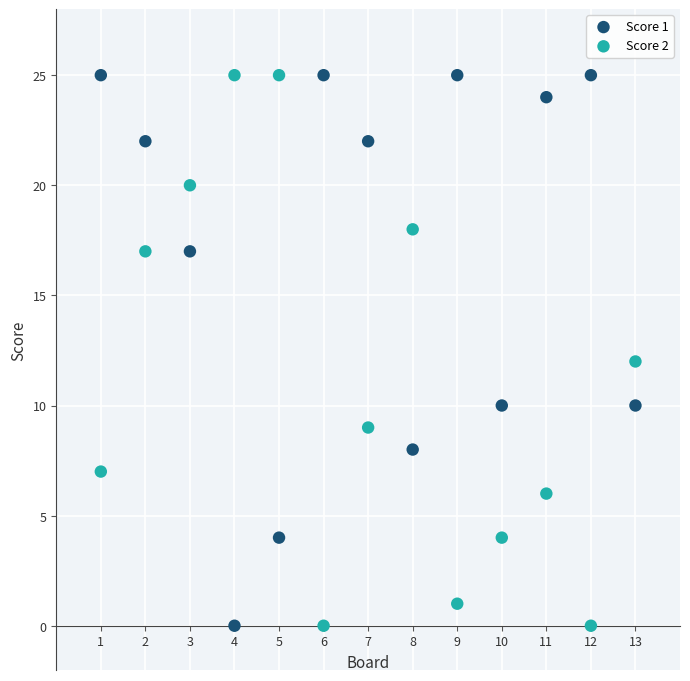

Across all data points, what is the range of X values (max minus min)?

12